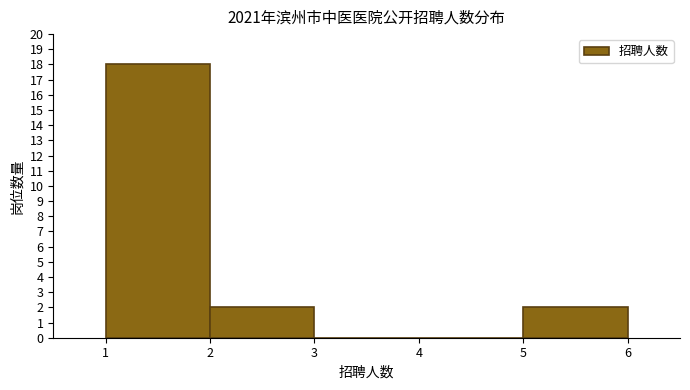

Which range on the x-axis has the tallest bar?

1 to 2